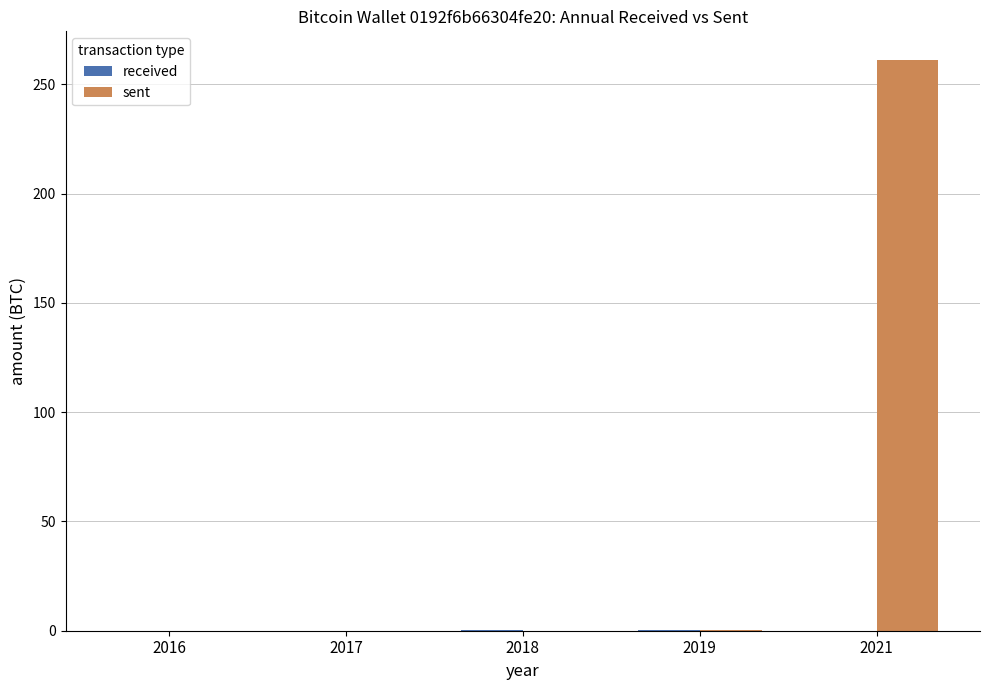

At which category is the sum across all series the highest?

2021